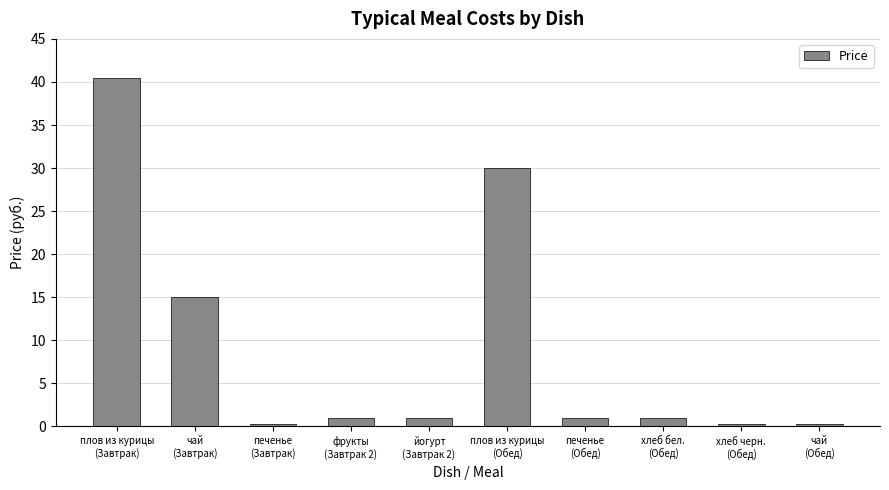

What is the label of the 2nd bar from the right?

хлеб черн.
(Обед)